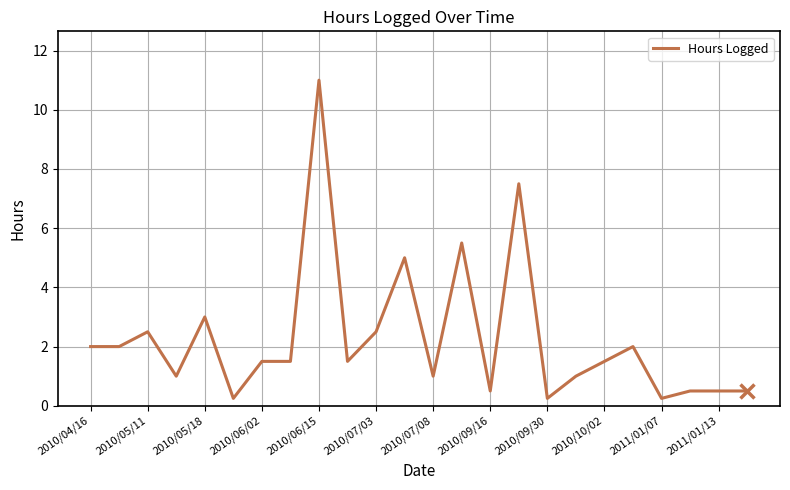

What is the difference between the maximum and minimum values?

10.8